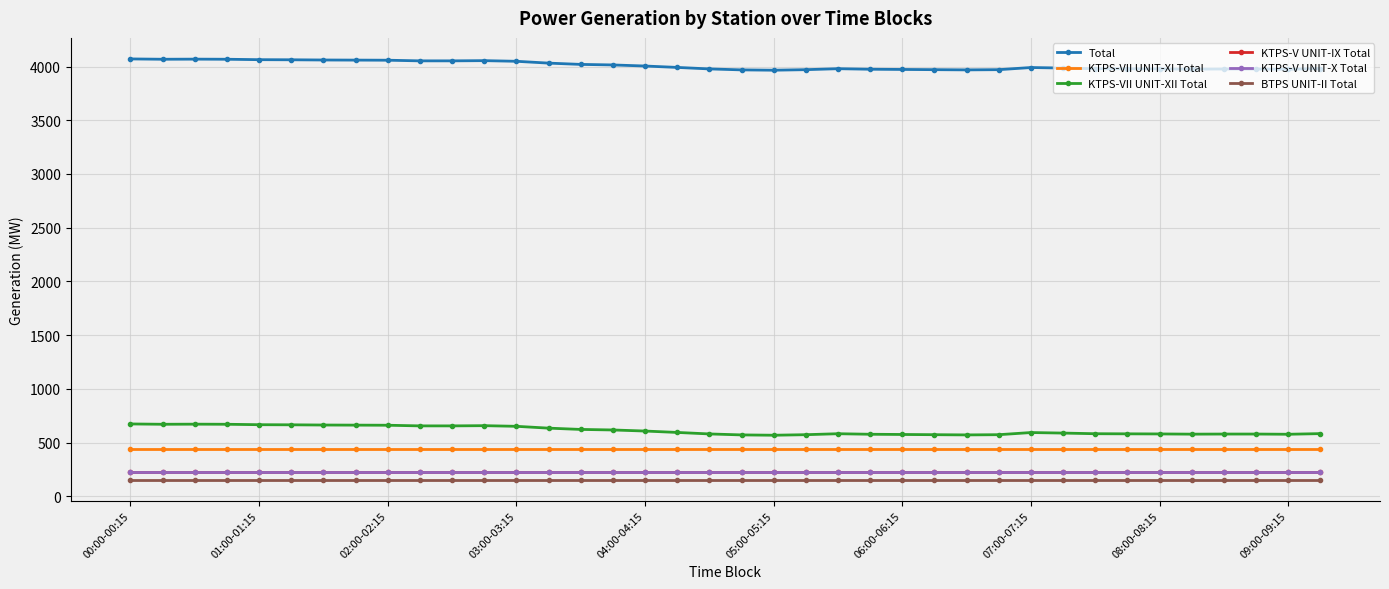

Does the chart display data point markers on the line(s)?

Yes